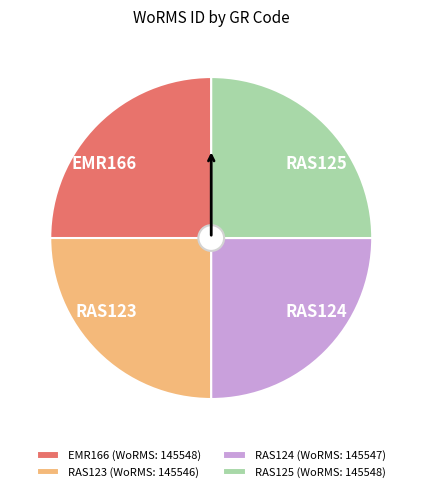

What is the ratio of the value at RAS125 to the value at EMR166?

1.0